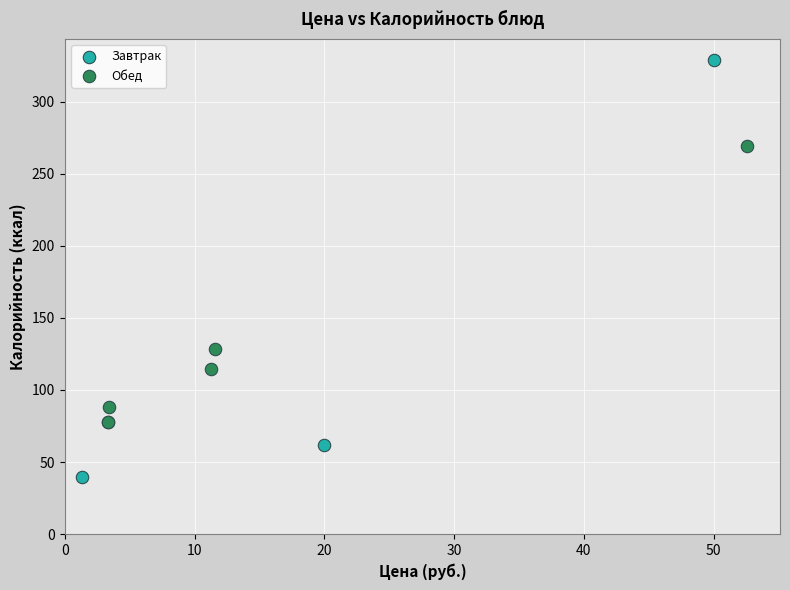

What are all the series names shown in the legend?

Завтрак, Обед